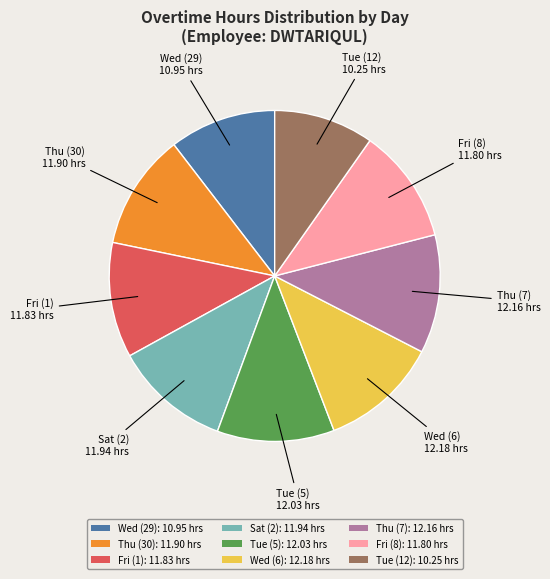

Which slice is the smallest?

Tue (12): 10.25 hrs